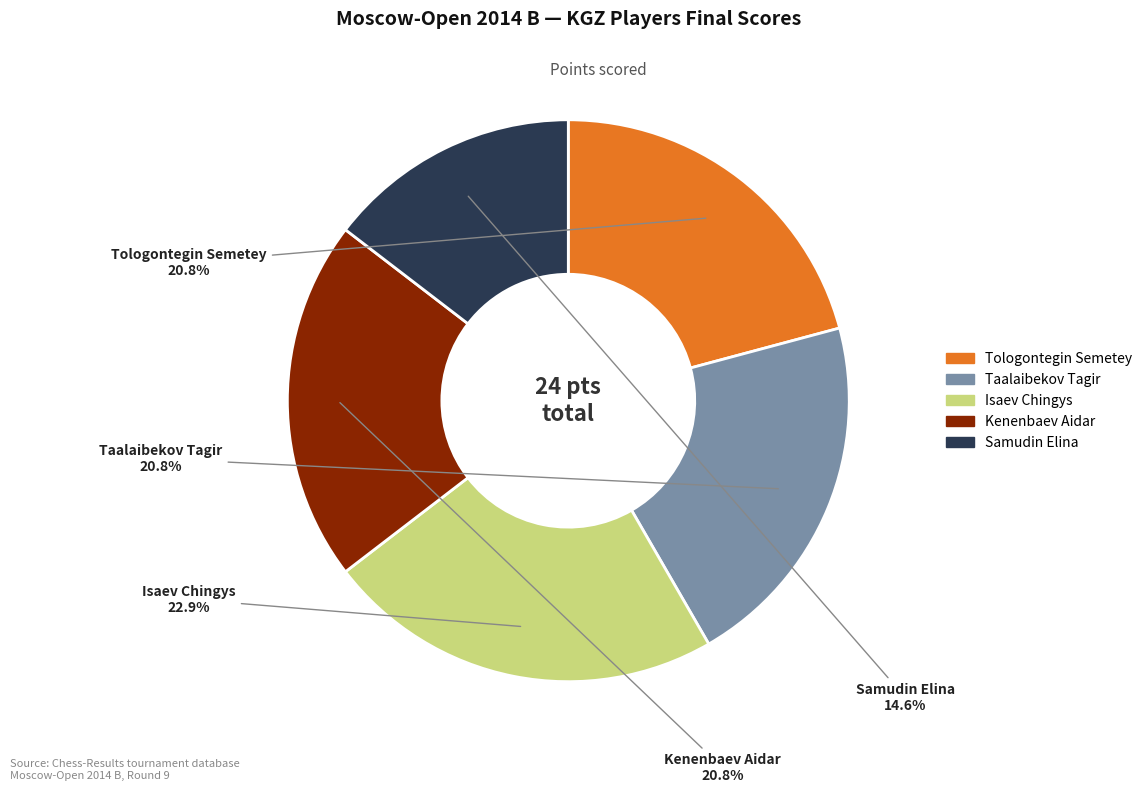

How many slices are in this pie chart?

5